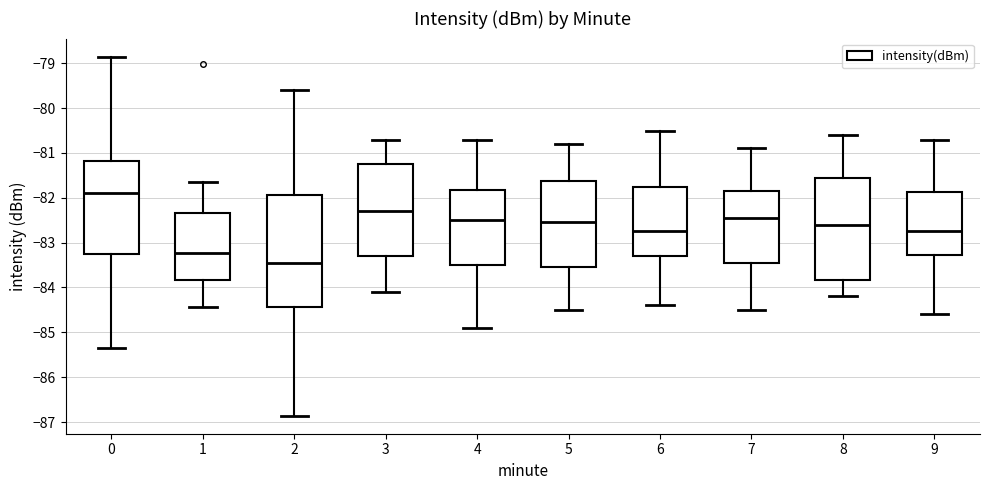

Reading left to right, read every box against the y-axis: the position of its median line, the range the box covers, and the ends of its whiskers. The values are not printed on the chart, so give them approximately, as read against the axis.

0: median -81.9, box -83.2 to -81.2, whiskers -85.3 to -78.8
1: median -83.2, box -83.8 to -82.3, whiskers -84.4 to -81.6
2: median -83.4, box -84.4 to -81.9, whiskers -86.9 to -79.6
3: median -82.3, box -83.3 to -81.2, whiskers -84.1 to -80.7
4: median -82.5, box -83.5 to -81.8, whiskers -84.9 to -80.7
5: median -82.5, box -83.5 to -81.6, whiskers -84.5 to -80.8
6: median -82.7, box -83.3 to -81.7, whiskers -84.4 to -80.5
7: median -82.4, box -83.4 to -81.8, whiskers -84.5 to -80.9
8: median -82.6, box -83.8 to -81.5, whiskers -84.2 to -80.6
9: median -82.7, box -83.3 to -81.9, whiskers -84.6 to -80.7